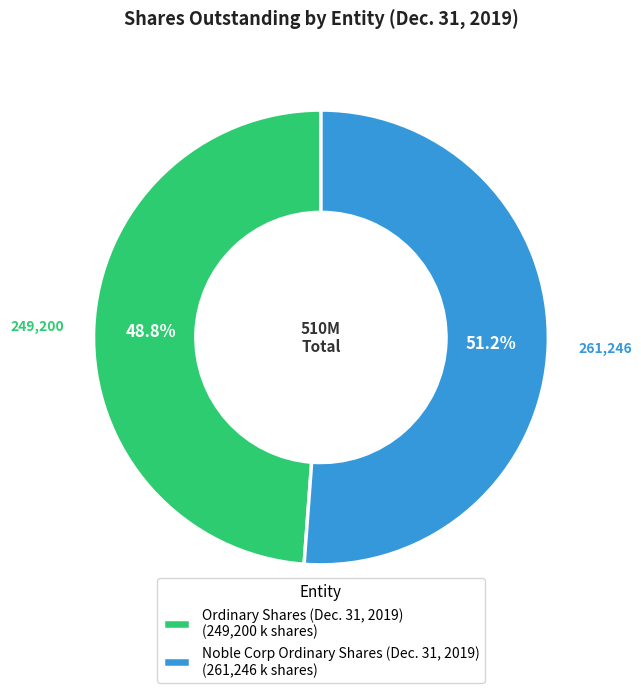

What is the smallest slice in the pie chart?

Ordinary Shares (Dec. 31, 2019)